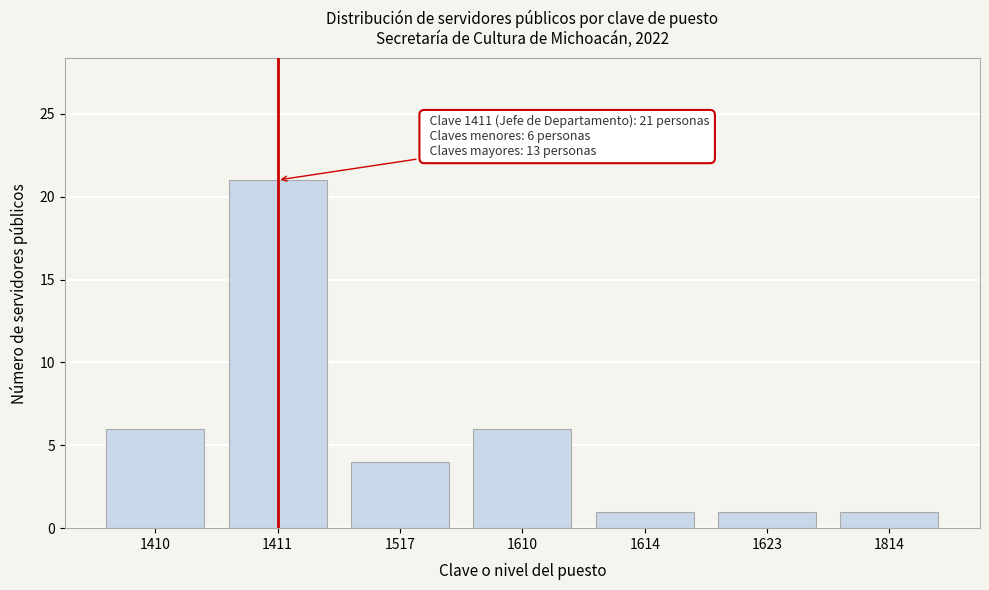

Reading right to left, extract all data points from this chart.

1814=1	1623=1	1614=1	1610=6	1517=4	1411=21	1410=6